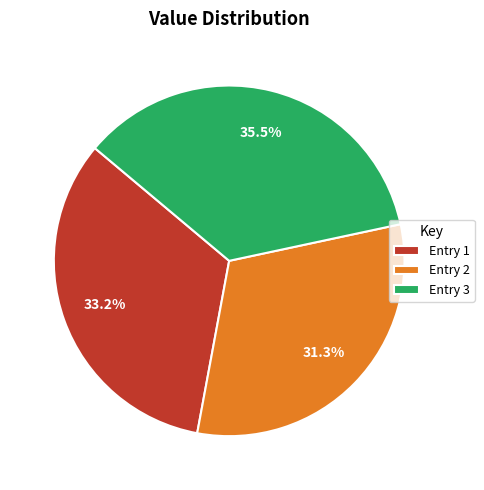

Rank the categories by value from lowest to highest.

Entry 2, Entry 1, Entry 3